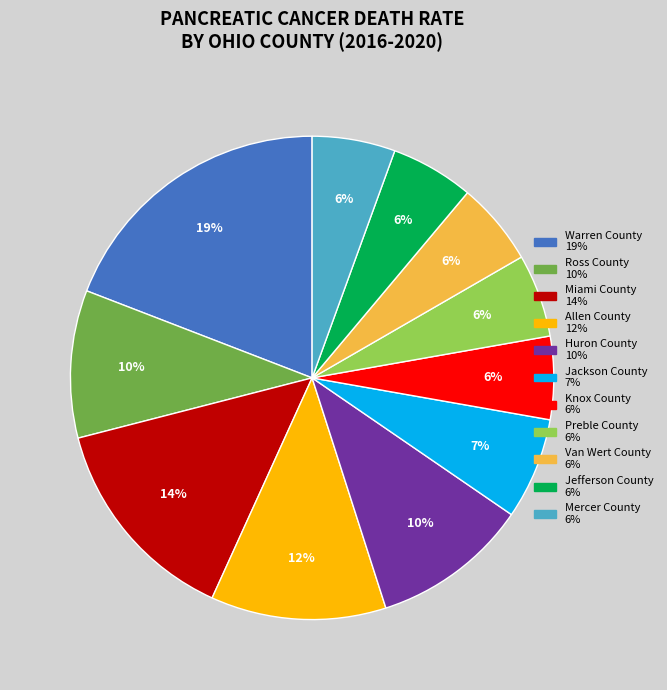

To the nearest percent, what percentage of the pie is Jefferson County?

6%